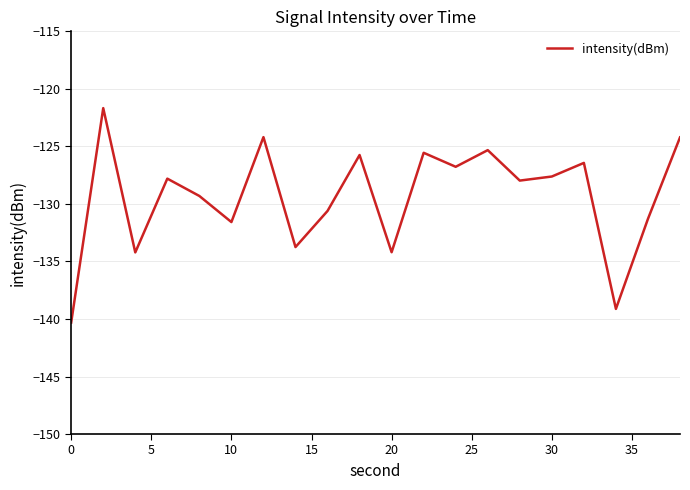

What is the greatest value displayed?

-121.7